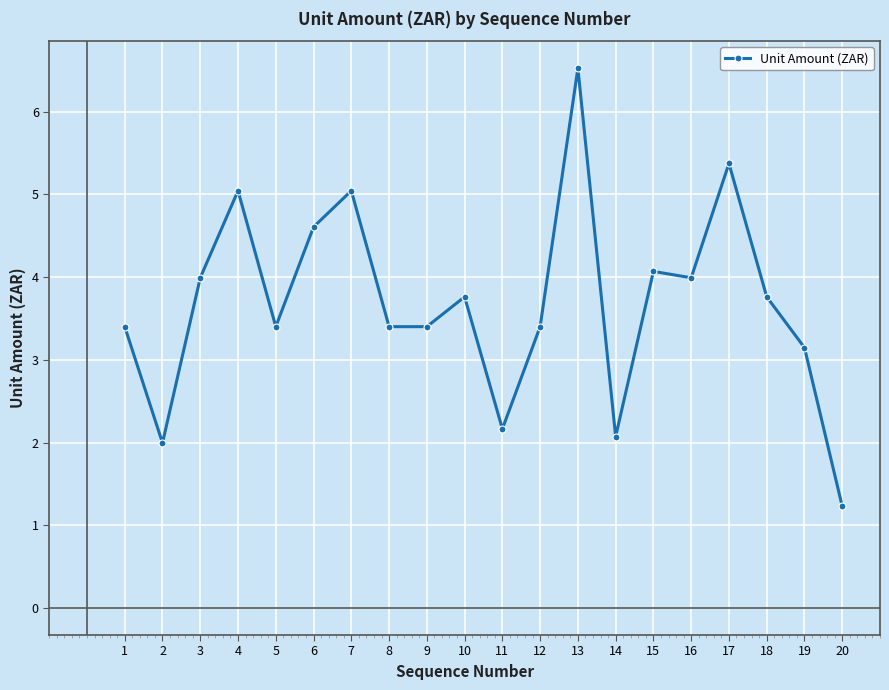

The chart shows a value of 2.1 at 14. True or false?

True